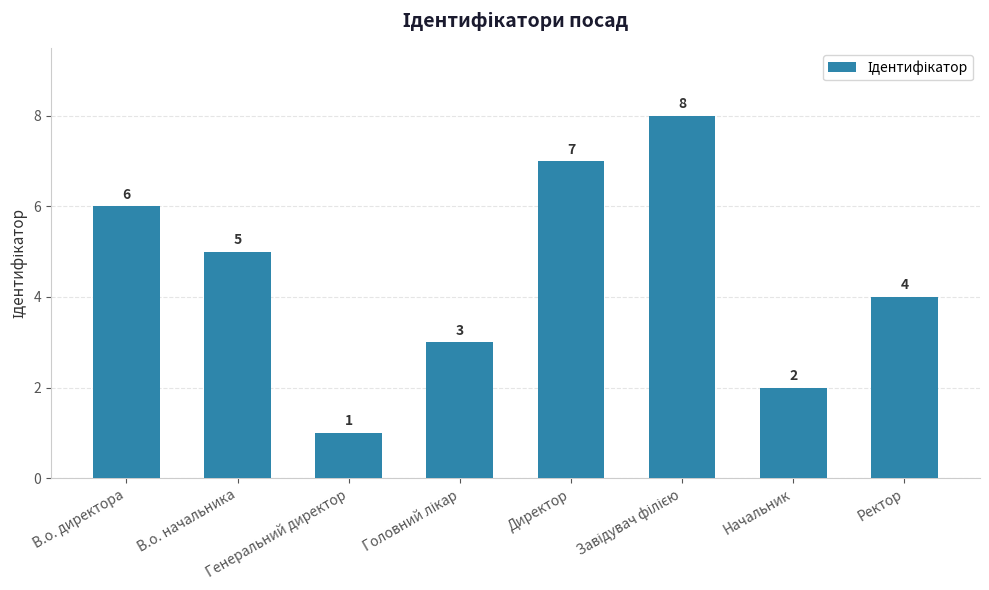

What is the greatest value displayed?

8